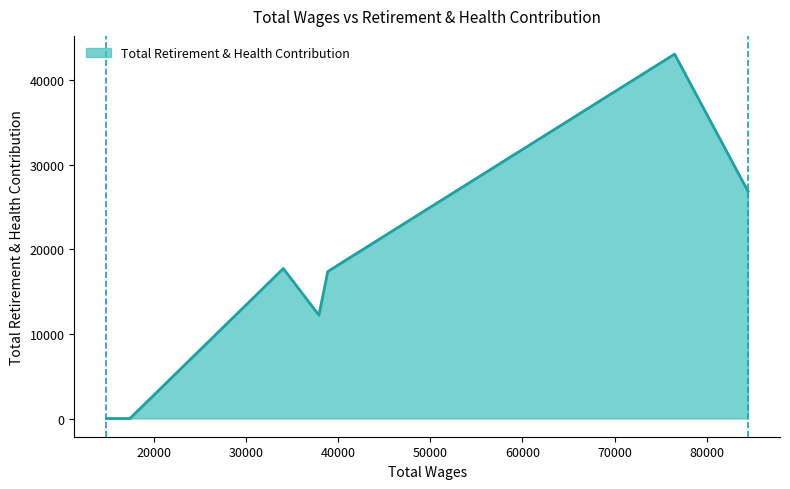

What is the maximum value shown in the chart?

43086